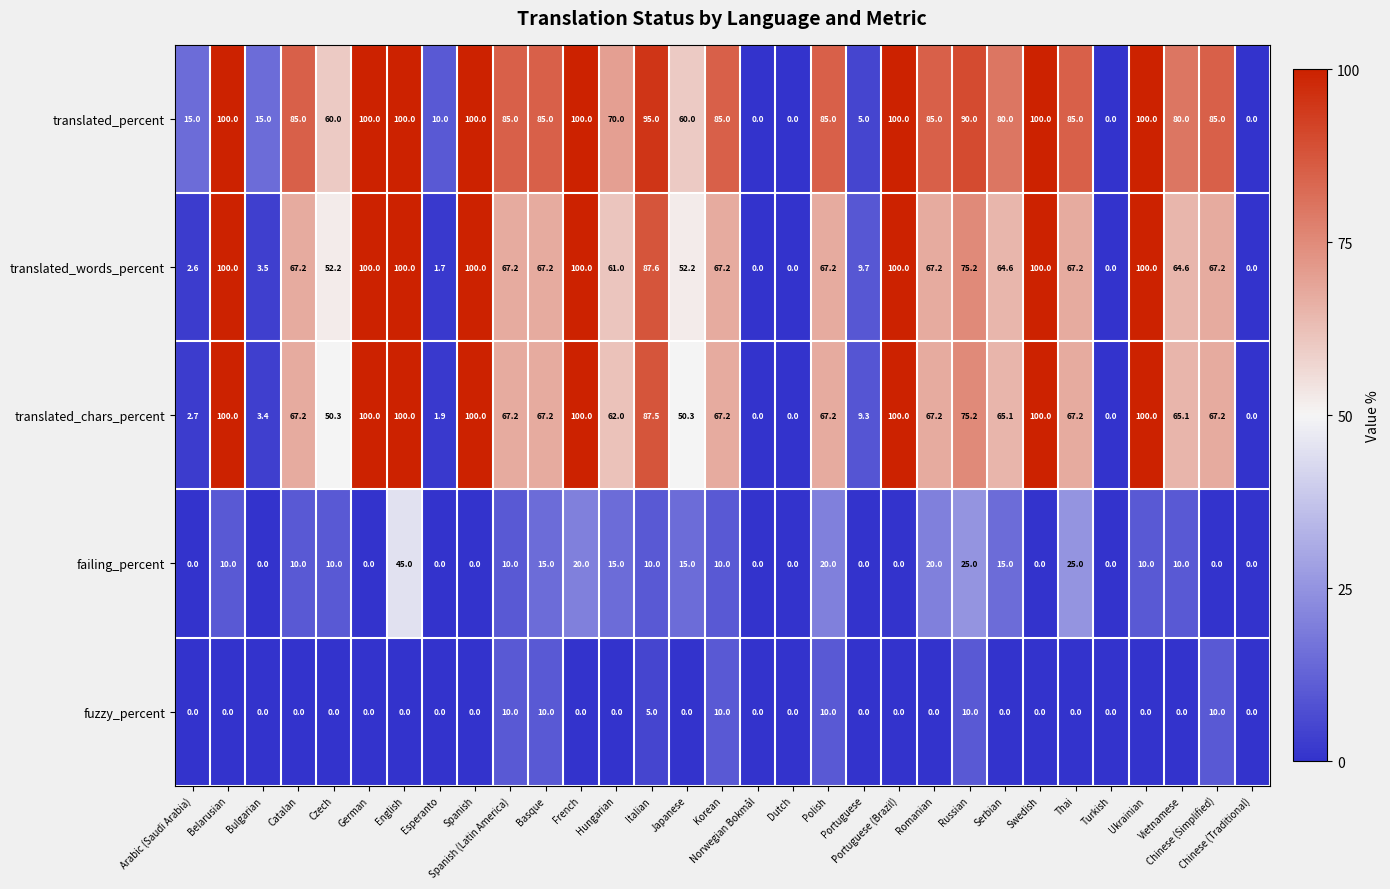

How many failing_percent values are between 0 and 15?

25